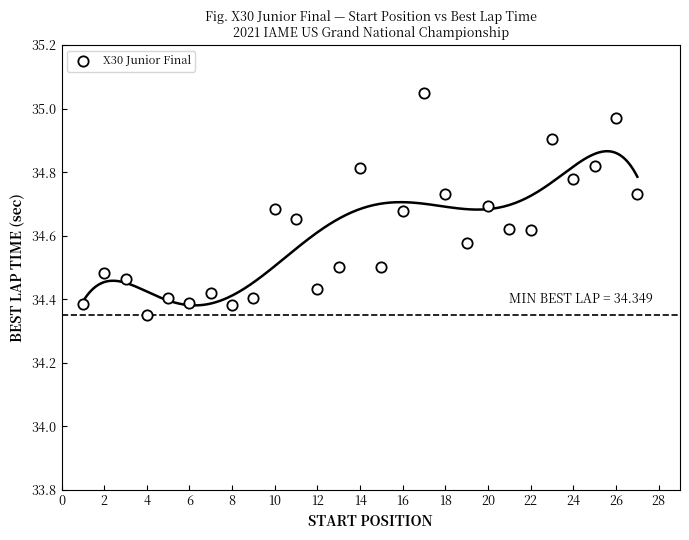

What is the range of Y values (max minus min)?

0.7